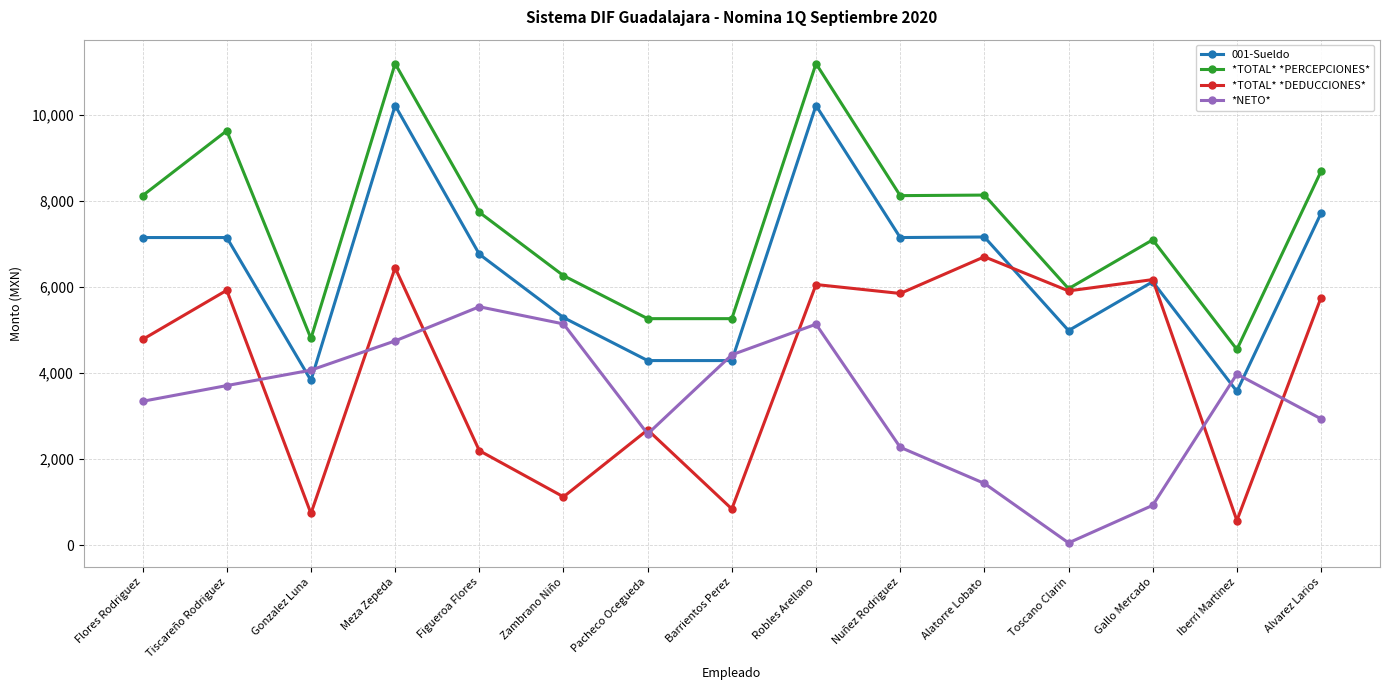

At which label does *NETO* reach its minimum?

Toscano Clarin